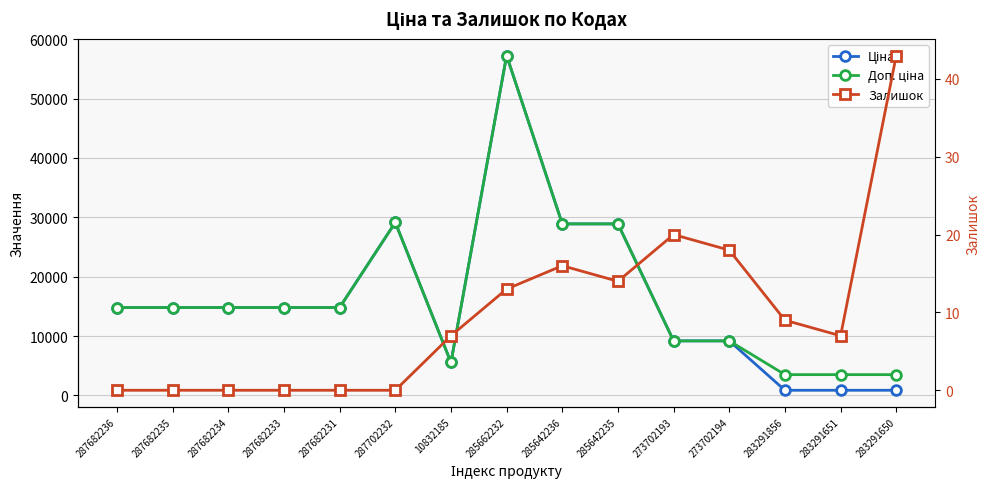

Reading right to left, extract all data points from this chart.

Ціна: 283291650=878.0	283291651=878.0	283291856=878.0	273702194=9196.3	273702193=9196.3	285642235=28901.7	285642236=28901.7	285662232=57258.0	10832185=5560.3	287702232=29152.3	287682231=14817.6	287682233=14817.6	287682234=14817.6	287682235=14817.6	287682236=14817.6
Доп. ціна: 283291650=3511.9	283291651=3511.9	283291856=3511.9	273702194=9196.3	273702193=9196.3	285642235=28901.7	285642236=28901.7	285662232=57258.0	10832185=5560.3	287702232=29152.3	287682231=14817.6	287682233=14817.6	287682234=14817.6	287682235=14817.6	287682236=14817.6
Залишок: 283291650=43.0	283291651=7.0	283291856=9.0	273702194=18.0	273702193=20.0	285642235=14.0	285642236=16.0	285662232=13.0	10832185=7.0	287702232=0.0	287682231=0.0	287682233=0.0	287682234=0.0	287682235=0.0	287682236=0.0